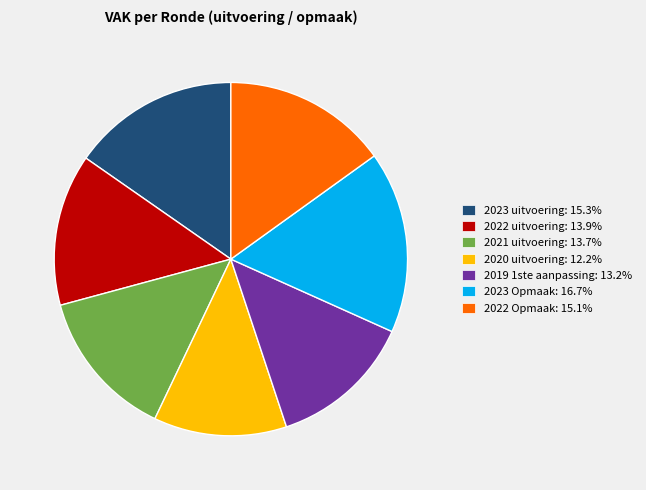

The 2021 uitvoering slice represents 14% of the pie. True or false?

True